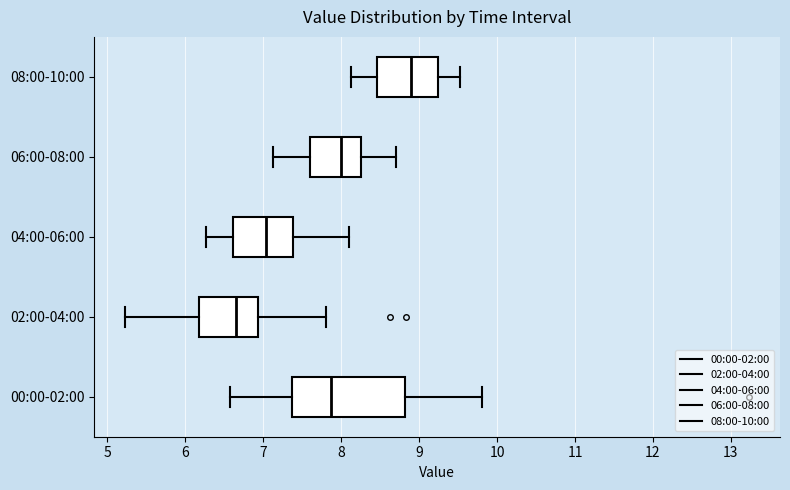

Where is the left edge of the box for 00:00-02:00 on the x-axis? The values are not printed on the chart, so give them approximately, as read against the axis.

7.4